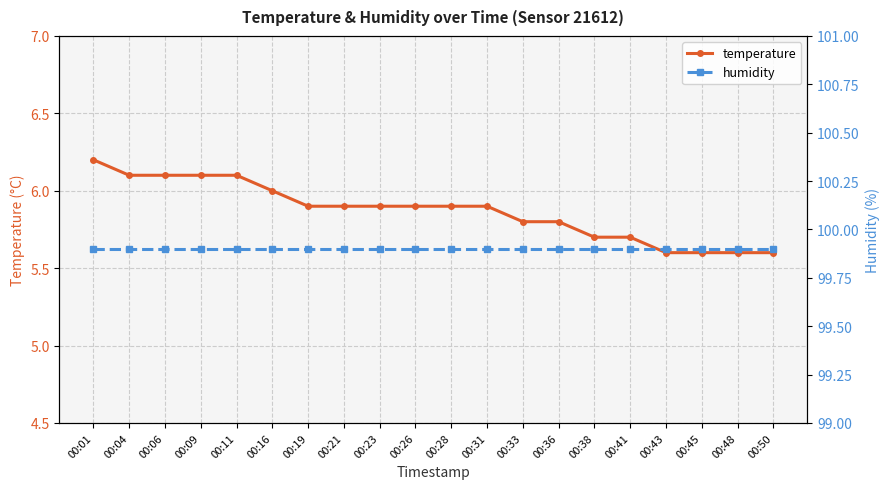

What are all the series names shown in the legend?

temperature, humidity